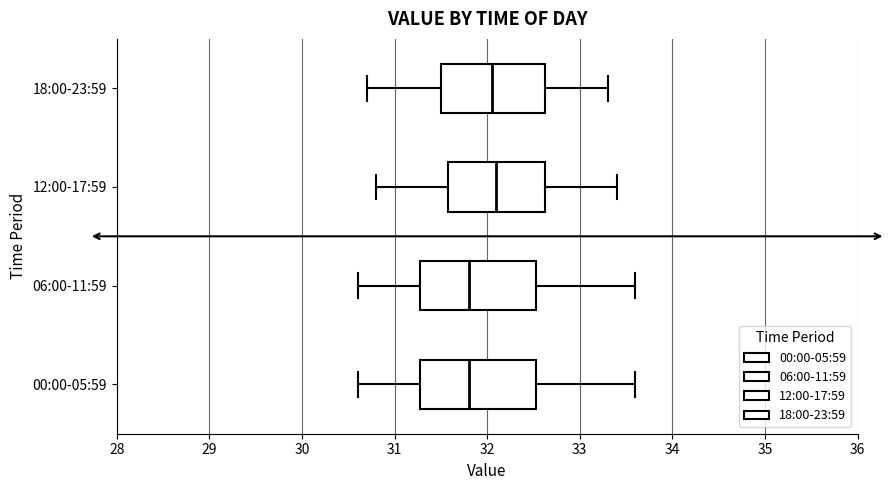

Where is the right edge of the box for 12:00-17:59 on the x-axis? The values are not printed on the chart, so give them approximately, as read against the axis.

32.6